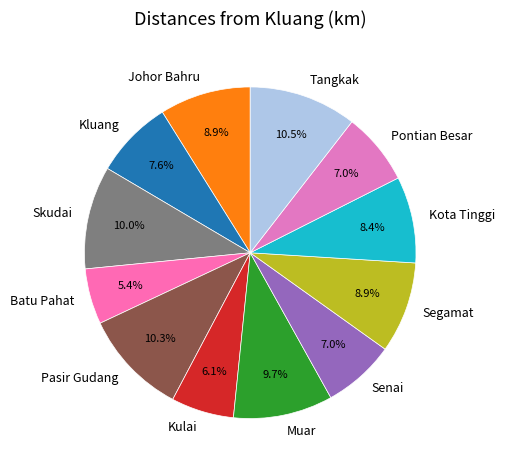

To the nearest percent, what percentage of the pie is Kulai?

6%